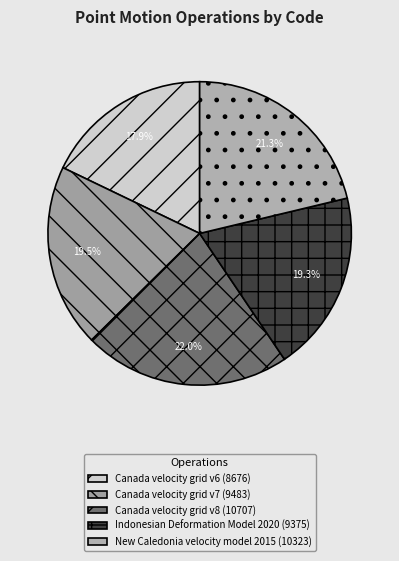

To the nearest percent, what portion does Canada velocity grid v6 represent?

18%